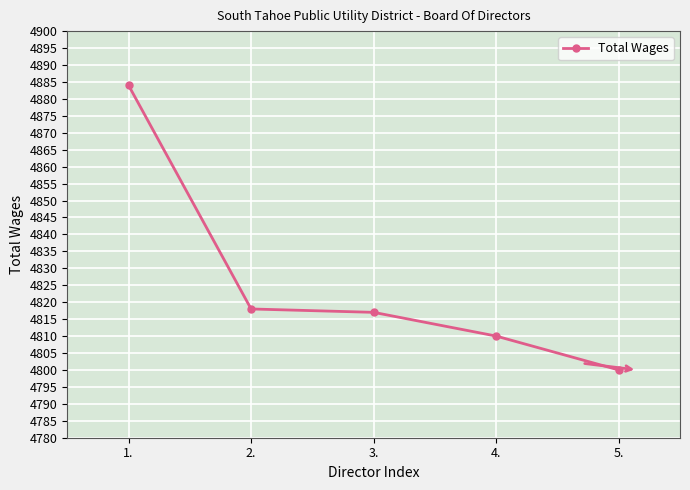

Is this an area chart (filled region under the line)?

No